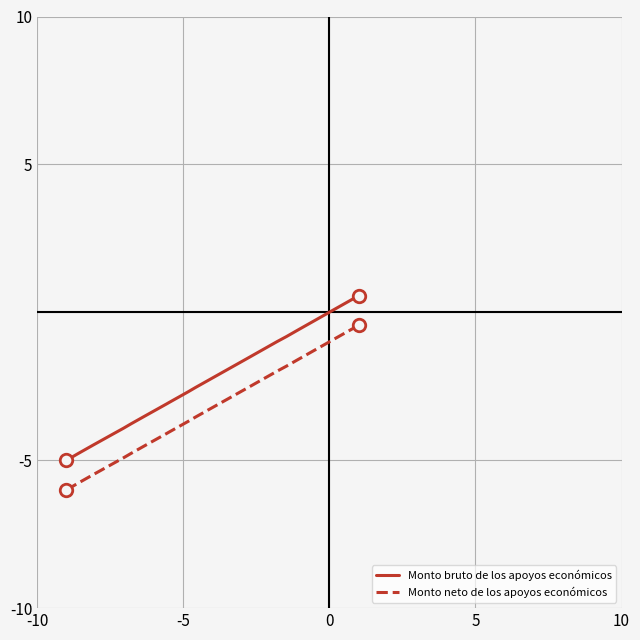

Rank the series by their average value, from highest to lowest.

Monto bruto de los apoyos económicos, Monto neto de los apoyos económicos